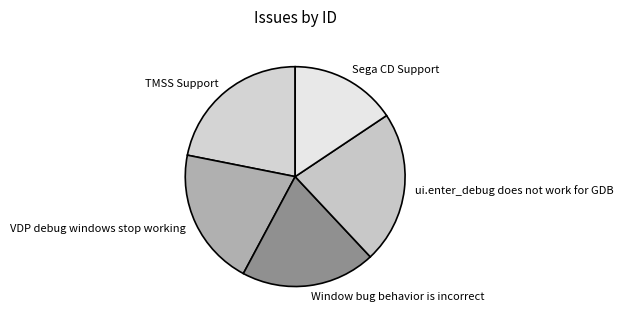

Do ui.enter_debug does not work for GDB and Sega CD Support together represent more than half of the pie?

No